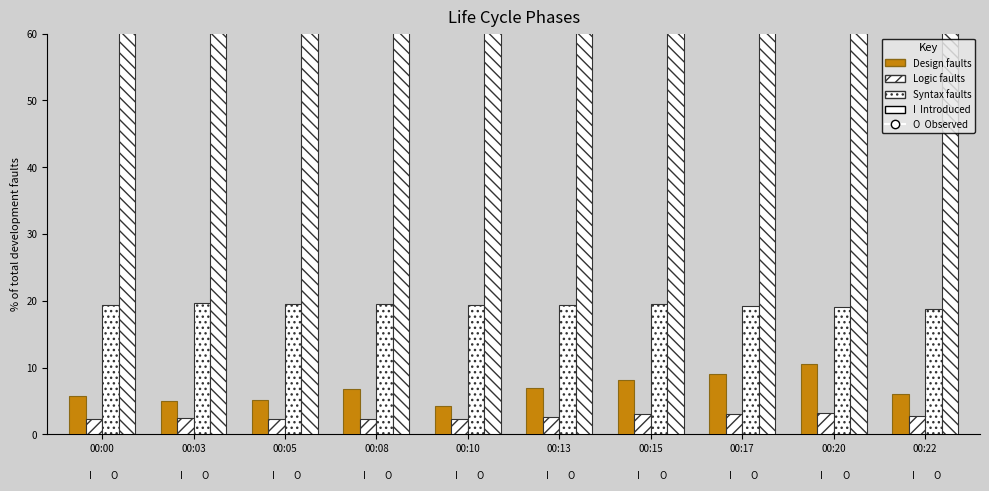

What is the total value across all series at 00:03?

126.9